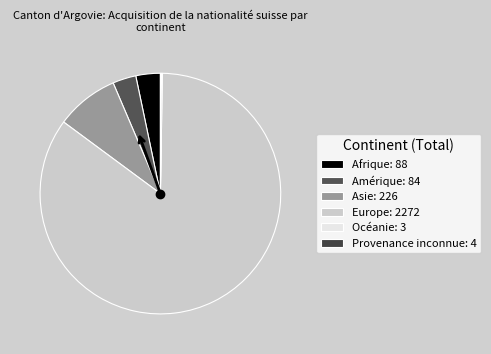

What is the smallest slice in the pie chart?

Océanie